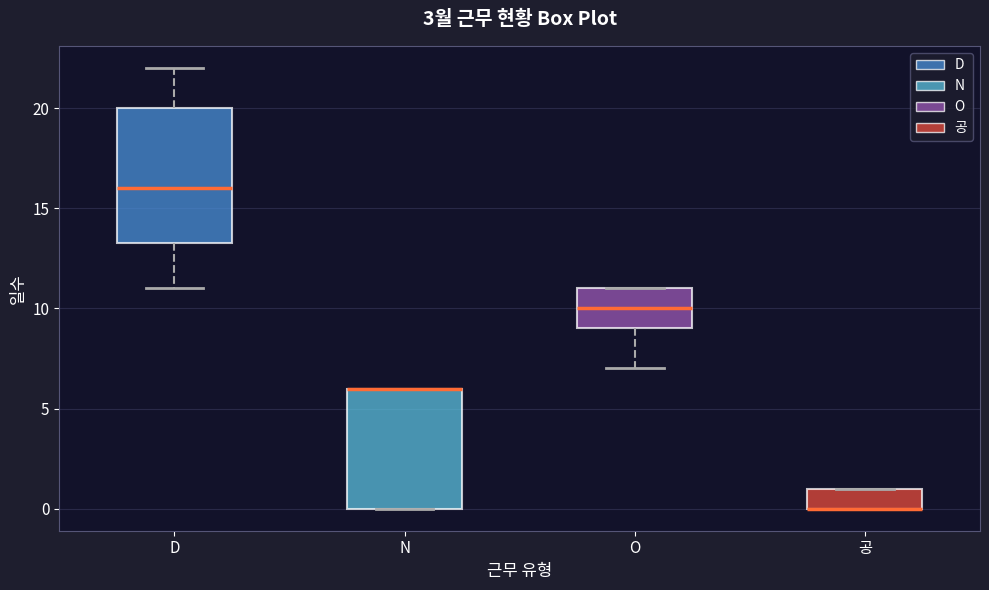

Where is the upper edge of the box for N on the y-axis? The values are not printed on the chart, so give them approximately, as read against the axis.

6.0